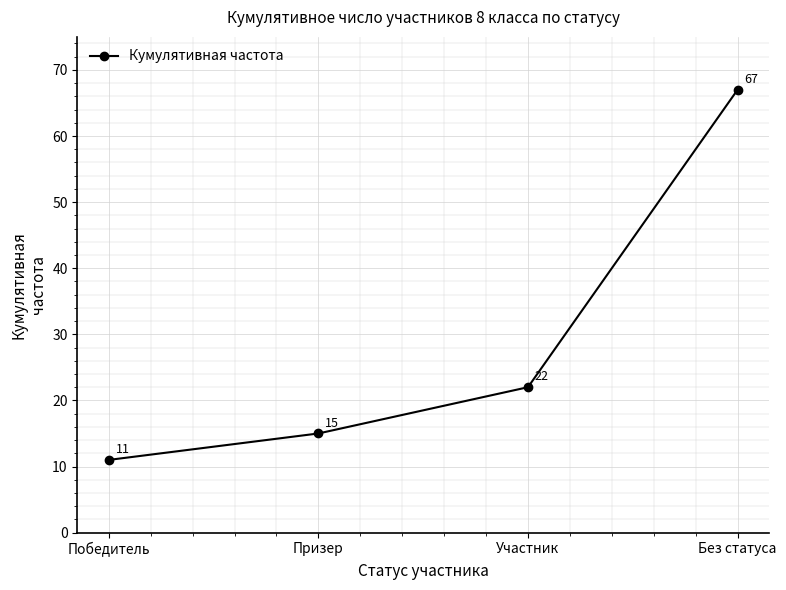

What is the sum of all values?

115